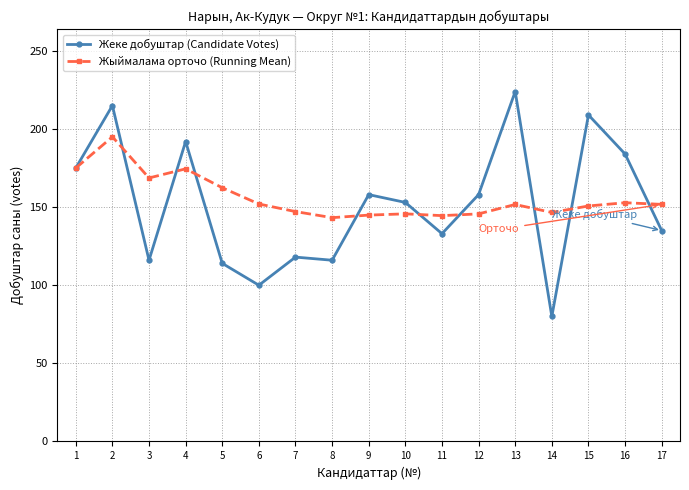

What is the total value across all series at 4?

366.5